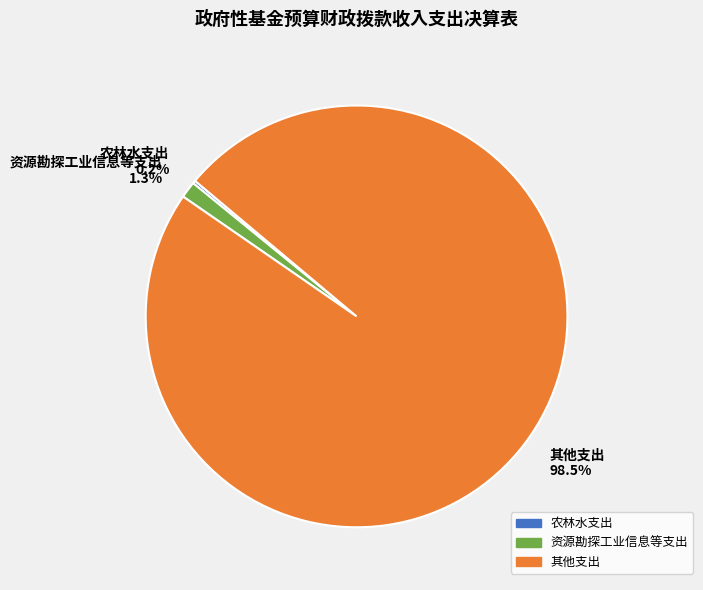

To the nearest percent, what portion does 资源勘探工业信息等支出 represent?

1%